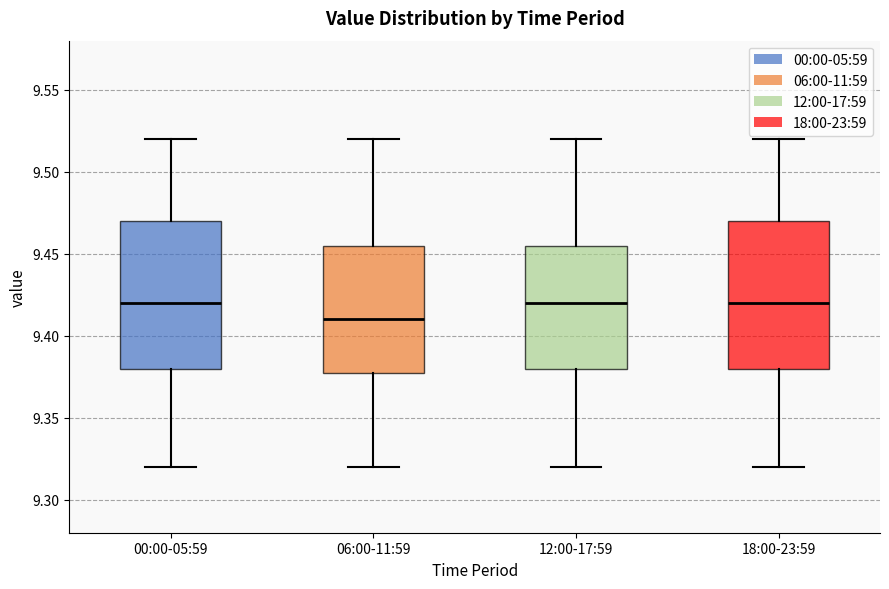

Reading left to right, read every box against the y-axis: the position of its median line, the range the box covers, and the ends of its whiskers. The values are not printed on the chart, so give them approximately, as read against the axis.

00:00-05:59: median 9.420, box 9.380 to 9.470, whiskers 9.320 to 9.520
06:00-11:59: median 9.410, box 9.380 to 9.455, whiskers 9.320 to 9.520
12:00-17:59: median 9.420, box 9.380 to 9.455, whiskers 9.320 to 9.520
18:00-23:59: median 9.420, box 9.380 to 9.470, whiskers 9.320 to 9.520